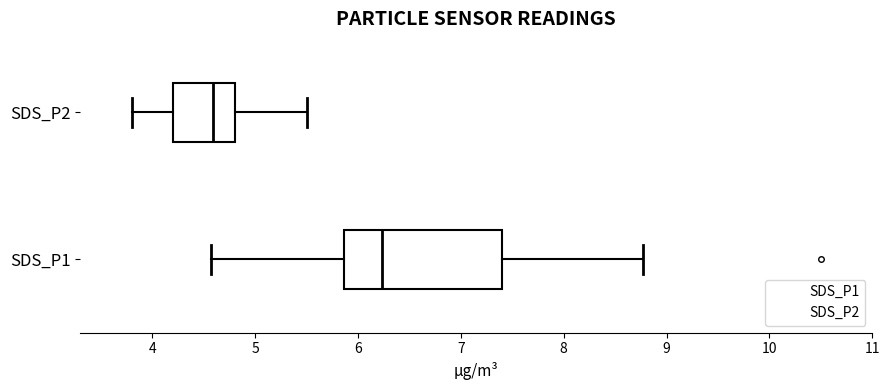

Which box is the widest, from its left edge to its right edge?

SDS_P1